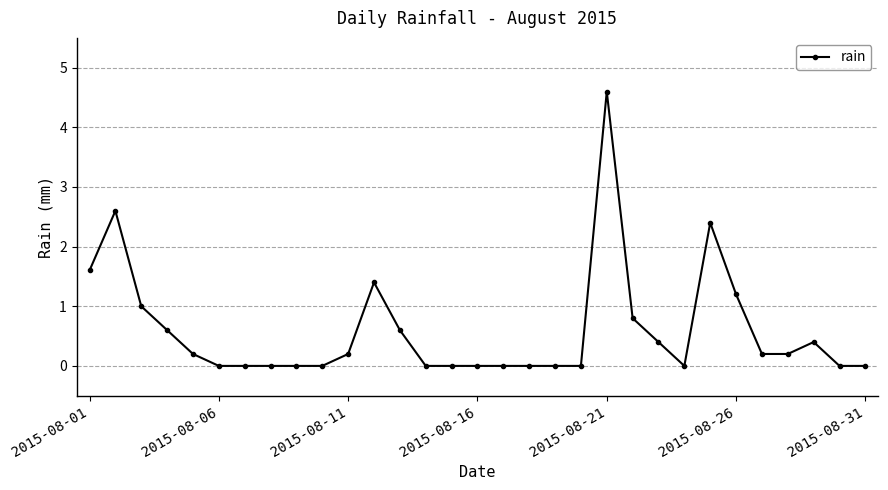

True or false: the data has more than 1 interior local peaks.

True